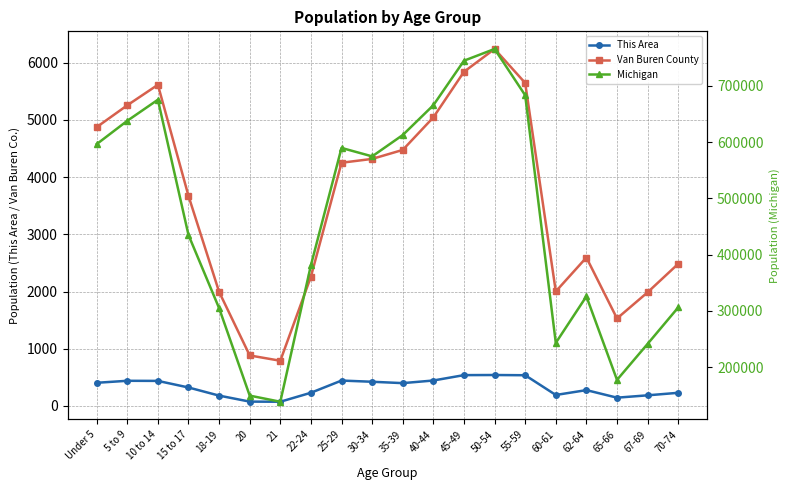

Read the This Area value at 21.

74